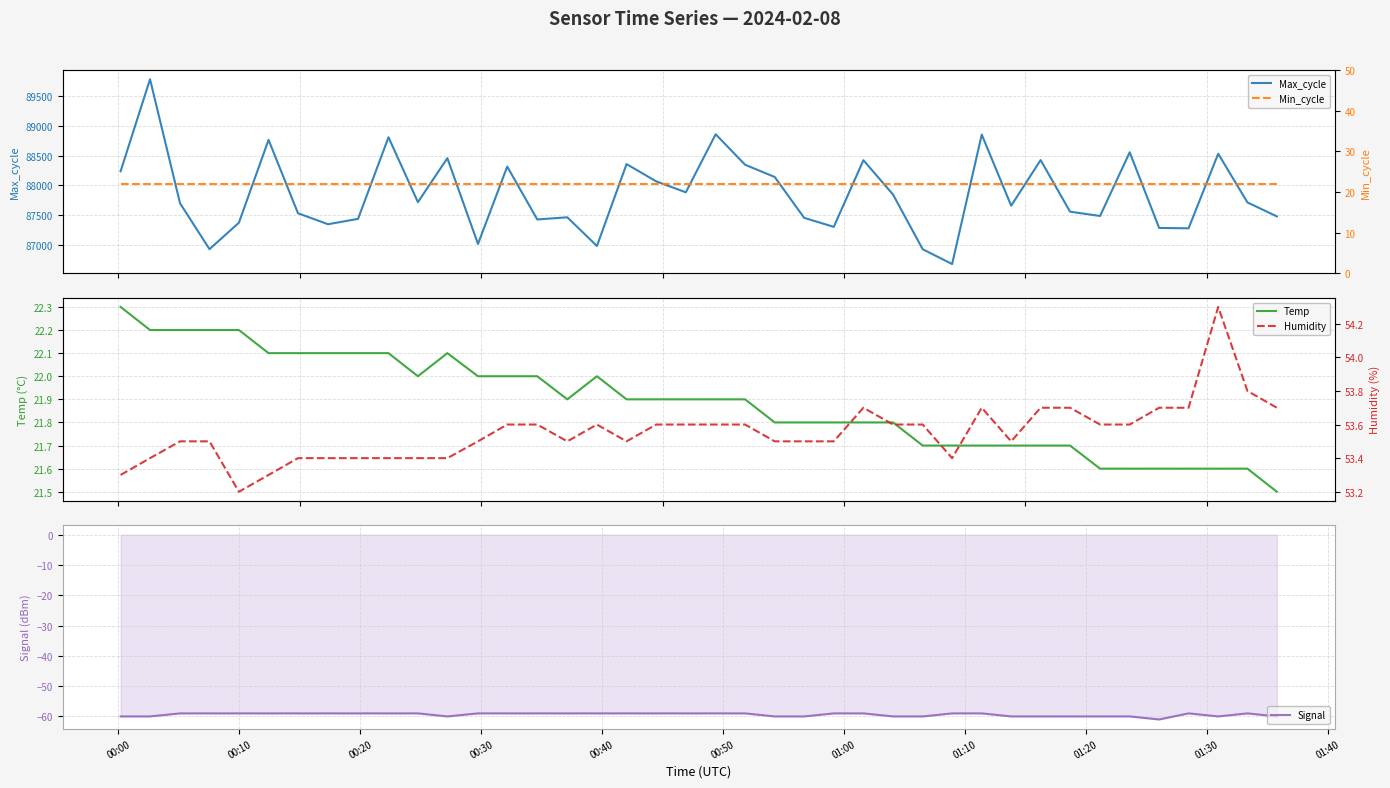

Reading left to right, extract all data points from this chart.

Max_cycle: 88237.0	89777.0	87702.0	86935.0	87378.0	88763.0	87536.0	87352.0	87442.0	88807.0	87721.0	88457.0	87022.0	88316.0	87432.0	87468.0	86988.0	88358.0	88069.0	87886.0	88857.0	88347.0	88142.0	87459.0	87308.0	88423.0	87848.0	86934.0	86686.0	88851.0	87662.0	88425.0	87562.0	87490.0	88556.0	87290.0	87284.0	88531.0	87717.0	87483.0
Temp: 22.3	22.2	22.2	22.2	22.2	22.1	22.1	22.1	22.1	22.1	22.0	22.1	22.0	22.0	22.0	21.9	22.0	21.9	21.9	21.9	21.9	21.9	21.8	21.8	21.8	21.8	21.8	21.7	21.7	21.7	21.7	21.7	21.7	21.6	21.6	21.6	21.6	21.6	21.6	21.5
Signal: -60.0	-60.0	-59.0	-59.0	-59.0	-59.0	-59.0	-59.0	-59.0	-59.0	-59.0	-60.0	-59.0	-59.0	-59.0	-59.0	-59.0	-59.0	-59.0	-59.0	-59.0	-59.0	-60.0	-60.0	-59.0	-59.0	-60.0	-60.0	-59.0	-59.0	-60.0	-60.0	-60.0	-60.0	-60.0	-61.0	-59.0	-60.0	-59.0	-60.0
Min_cycle: 22.0	22.0	22.0	22.0	22.0	22.0	22.0	22.0	22.0	22.0	22.0	22.0	22.0	22.0	22.0	22.0	22.0	22.0	22.0	22.0	22.0	22.0	22.0	22.0	22.0	22.0	22.0	22.0	22.0	22.0	22.0	22.0	22.0	22.0	22.0	22.0	22.0	22.0	22.0	22.0
Humidity: 53.3	53.4	53.5	53.5	53.2	53.3	53.4	53.4	53.4	53.4	53.4	53.4	53.5	53.6	53.6	53.5	53.6	53.5	53.6	53.6	53.6	53.6	53.5	53.5	53.5	53.7	53.6	53.6	53.4	53.7	53.5	53.7	53.7	53.6	53.6	53.7	53.7	54.3	53.8	53.7